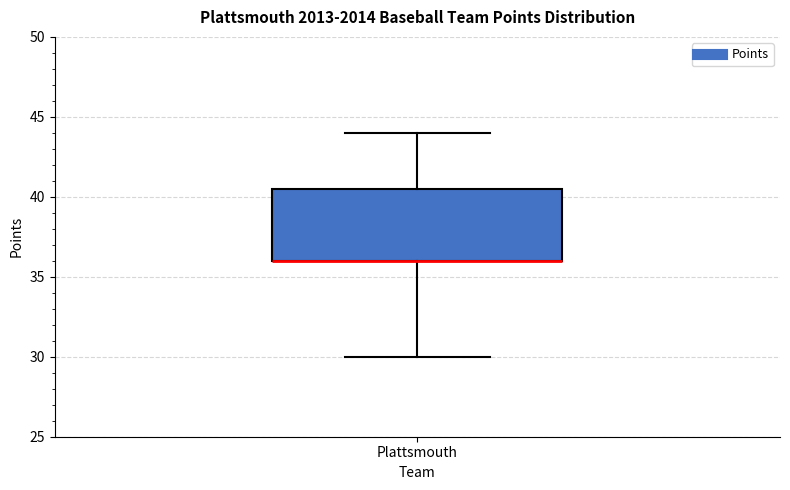

Read this box plot against the y-axis: the position of the median line, the range covered by the box, and the ends of both whiskers. The values are not printed on the chart, so give them approximately, as read against the axis.

median 36.0 (drawn on the box's lower edge), box 36.0 to 40.5, whiskers 30.0 to 44.0